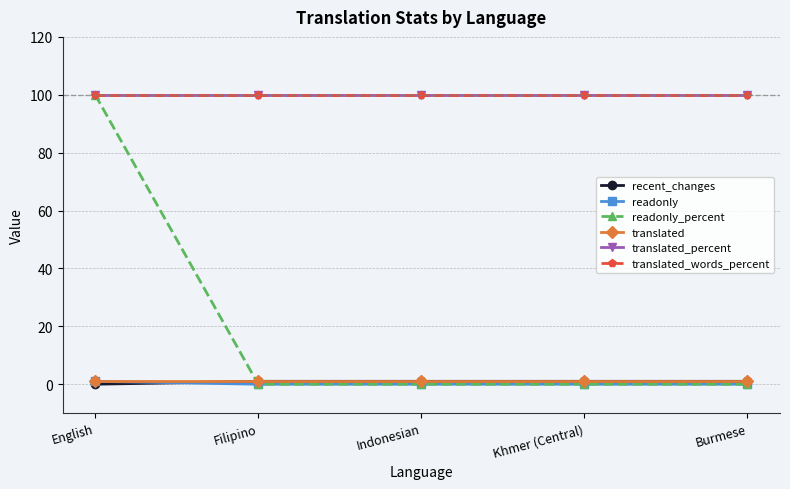

Which has a higher value, Khmer (Central) or English?

Khmer (Central)